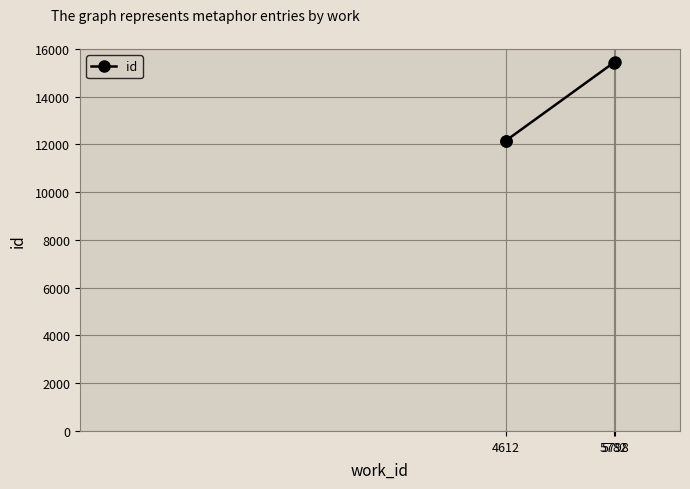

How many distinct data groups are displayed?

1